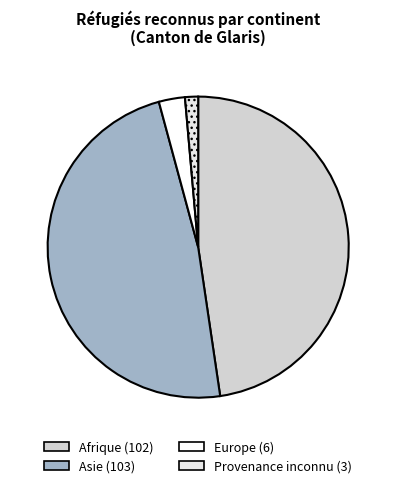

The Provenance inconnu slice represents 11% of the pie. True or false?

False